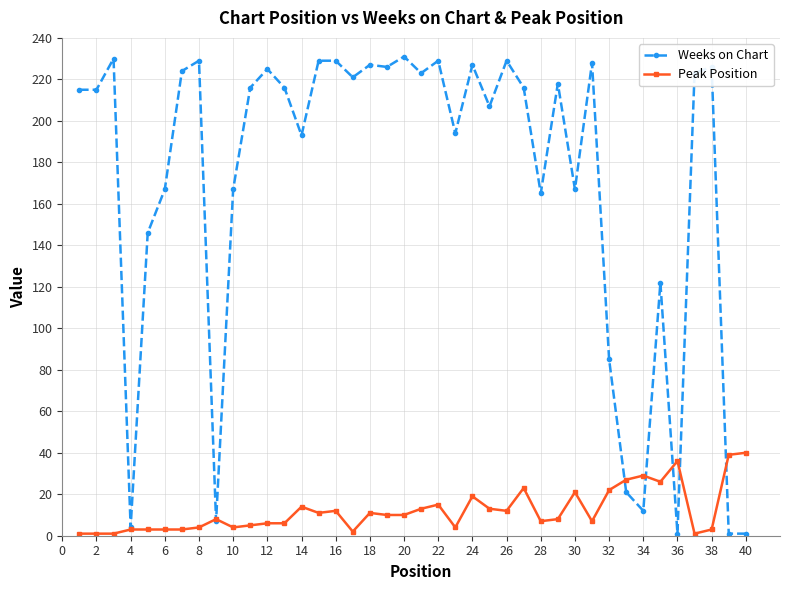

After their last crossing, which series has the higher values: Weeks on Chart or Peak Position?

Peak Position